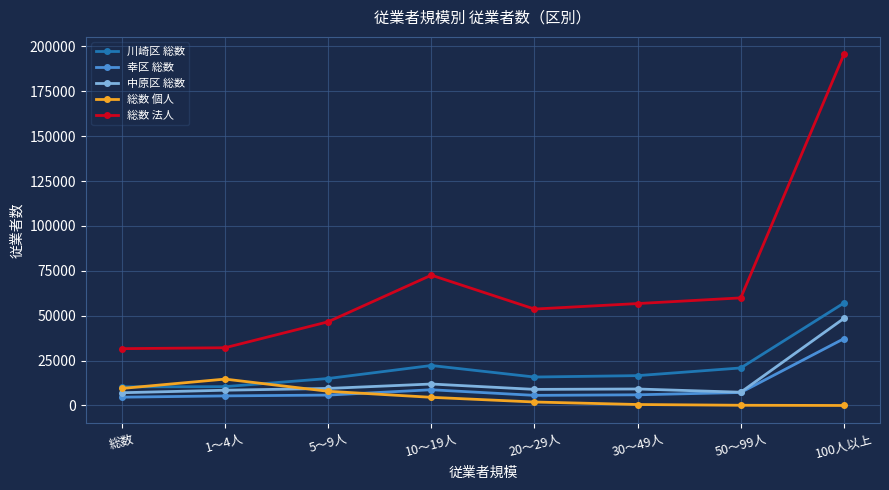

What is the spread (max minus min) of values at 1～4人?

26815